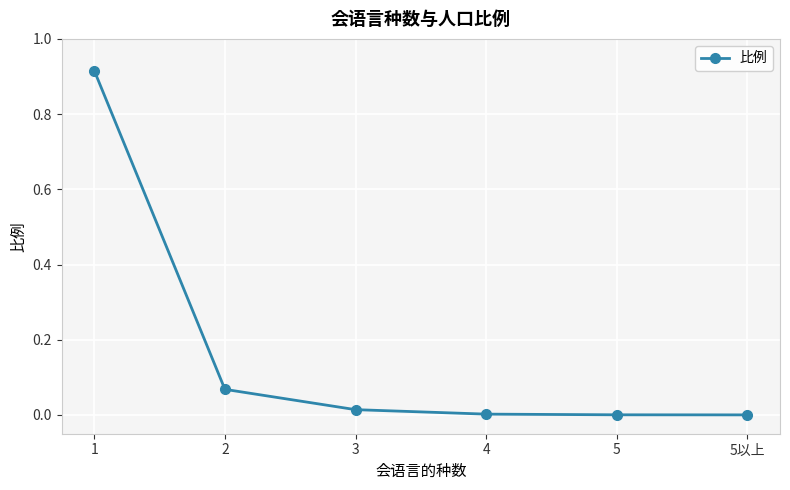

The chart shows a value of 0.0 at 3. True or false?

True